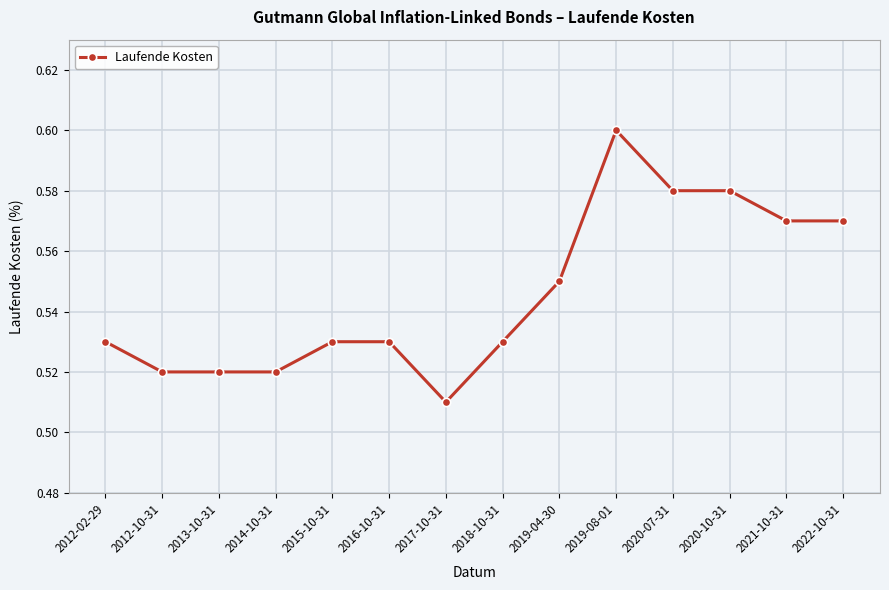

The chart shows a value of 0.7 at 2013-10-31. True or false?

False